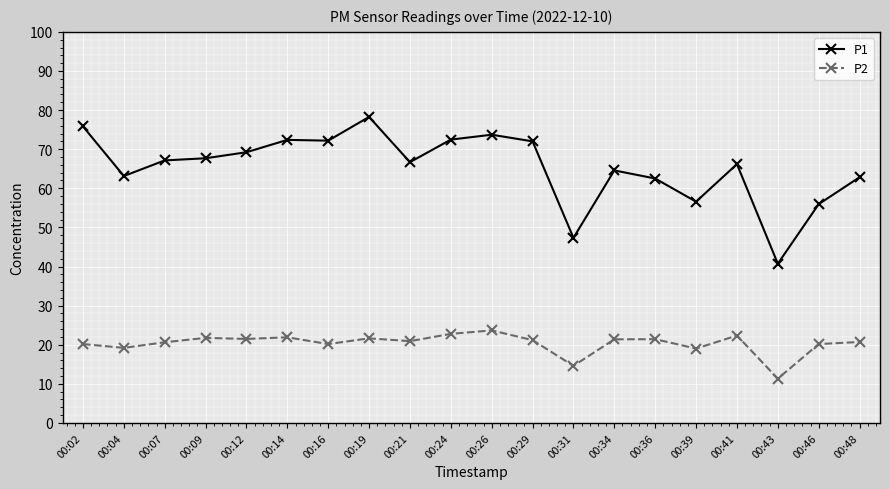

True or false: P2 and P1 cross at least once.

False